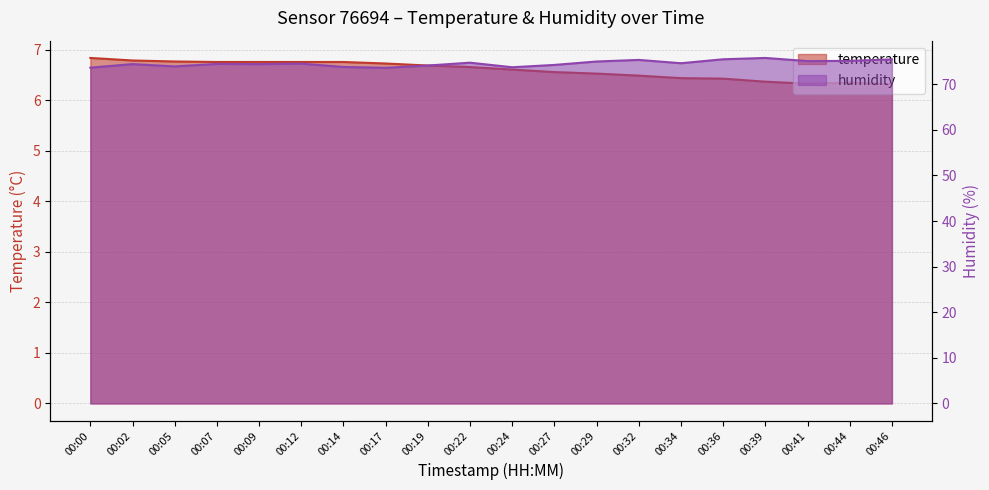

What is the sum of all temperature values?

131.9